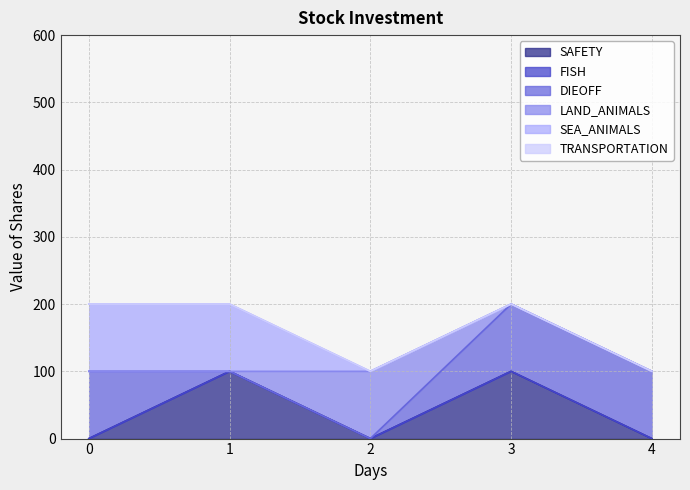

Reading right to left, extract all data points from this chart.

SAFETY: 0	1	0	1	0
FISH: 0	0	0	0	0
DIEOFF: 1	1	0	0	1
LAND_ANIMALS: 0	0	1	0	0
SEA_ANIMALS: 0	0	0	1	1
TRANSPORTATION: 0	0	0	0	0